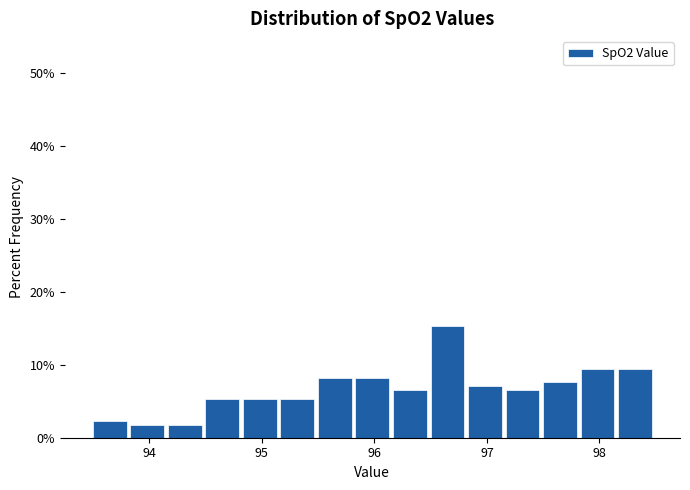

Around what value on the x-axis is the tallest bar? Give the approximate position of its centre, as read against the axis.

96.7